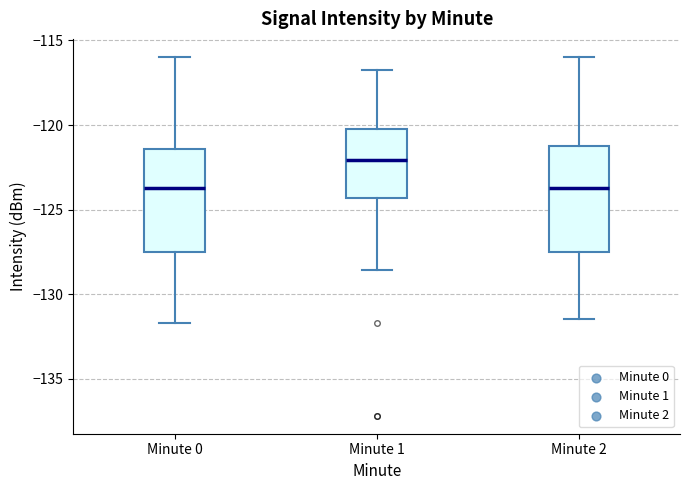

Reading left to right, transcribe this box plot: for each box, give where its median line is, the range the box spans, and where its two whiskers end, as read against the y-axis. The values are not printed on the chart, so give them approximately, as read against the axis.

Minute 0: median -123.5, box -127.5 to -121.5, whiskers -131.5 to -116.0
Minute 1: median -122.0, box -124.5 to -120.0, whiskers -128.5 to -116.5
Minute 2: median -123.5, box -127.5 to -121.0, whiskers -131.5 to -116.0